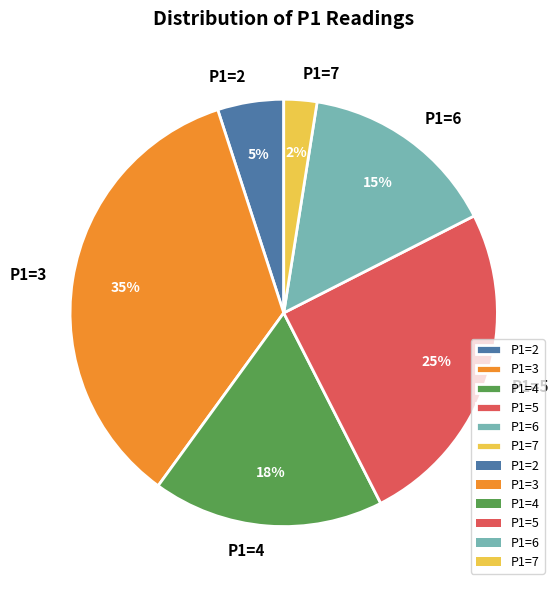

Rank the categories by value from highest to lowest.

P1=3, P1=5, P1=4, P1=6, P1=2, P1=7